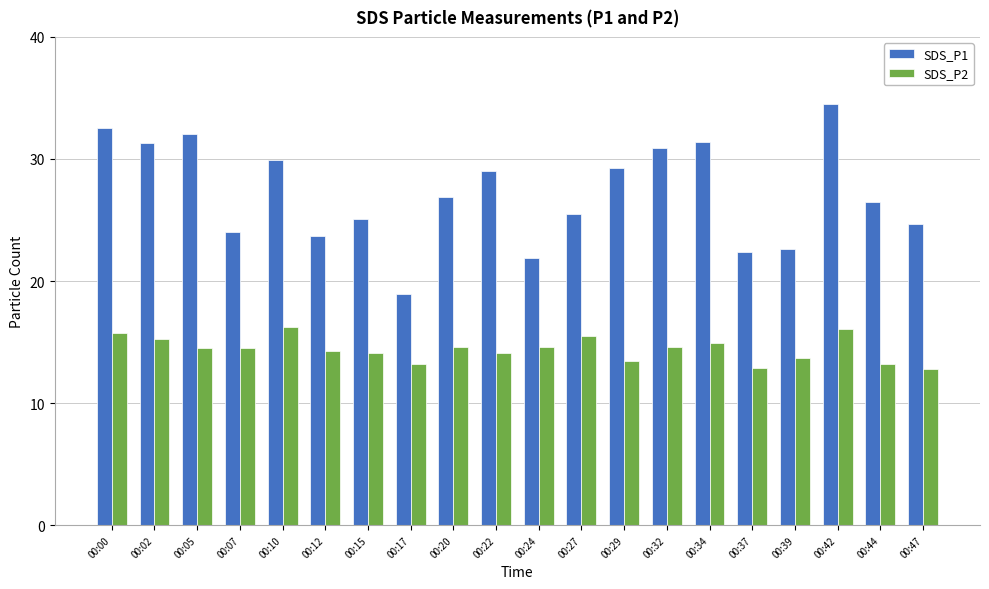

At which label does SDS_P1 reach its peak?

00:42